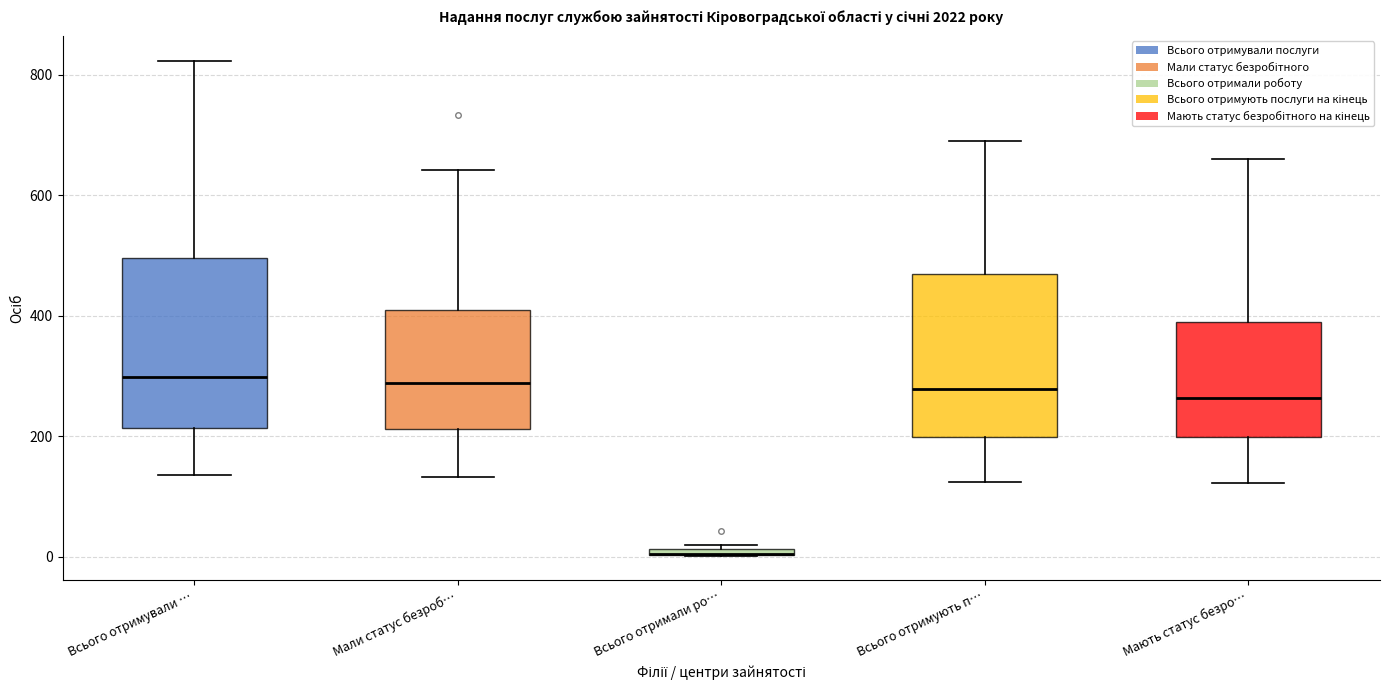

Where does the lower whisker of the box for Всього отримують п… end on the y-axis? The values are not printed on the chart, so give them approximately, as read against the axis.

120